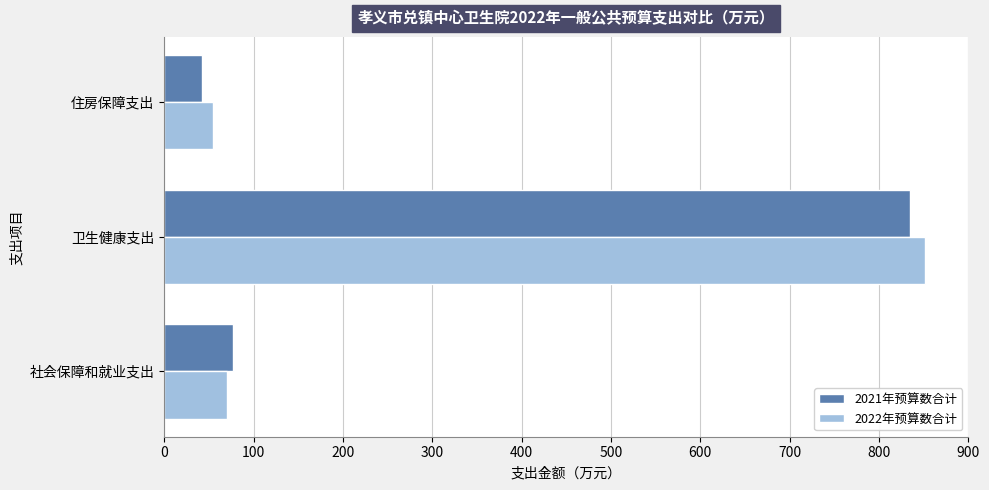

Which series has the widest spread of values?

2022年预算数合计